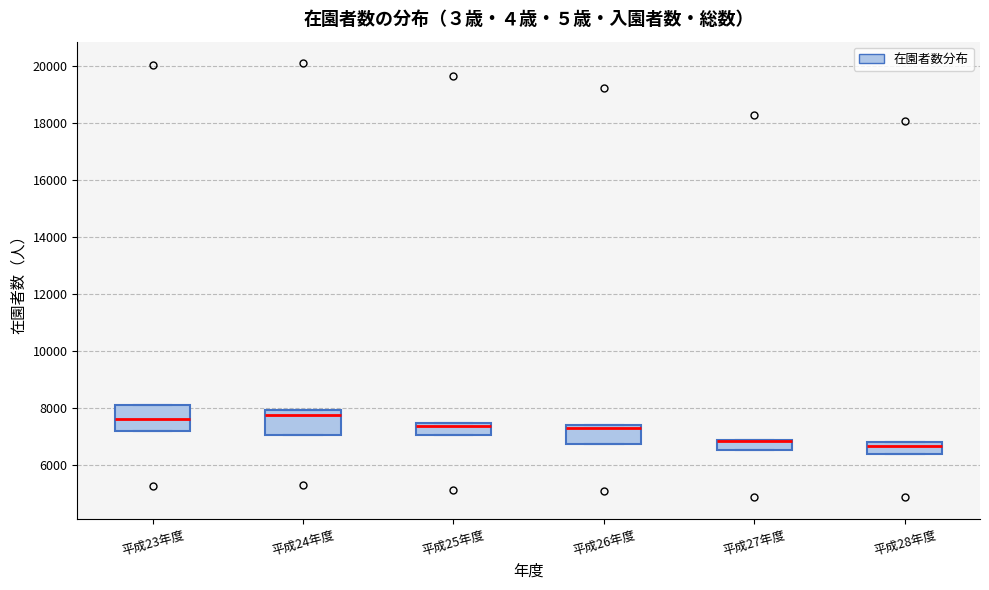

Reading left to right, transcribe this box plot: for each box, give where its median line is, the range the box spans, and where its two whiskers end, as read against the y-axis. The values are not printed on the chart, so give them approximately, as read against the axis.

平成23年度: median 7600, box 7200 to 8200, whiskers 7200 to 8200
平成24年度: median 7800, box 7000 to 8000, whiskers 7000 to 8000
平成25年度: median 7400 (just below the box's upper edge), box 7000 to 7400, whiskers 7000 to 7400
平成26年度: median 7200, box 6800 to 7400, whiskers 6800 to 7400
平成27年度: median 6800 (drawn on the box's upper edge), box 6600 to 6800, whiskers 6600 to 6800
平成28年度: median 6600, box 6400 to 6800, whiskers 6400 to 6800